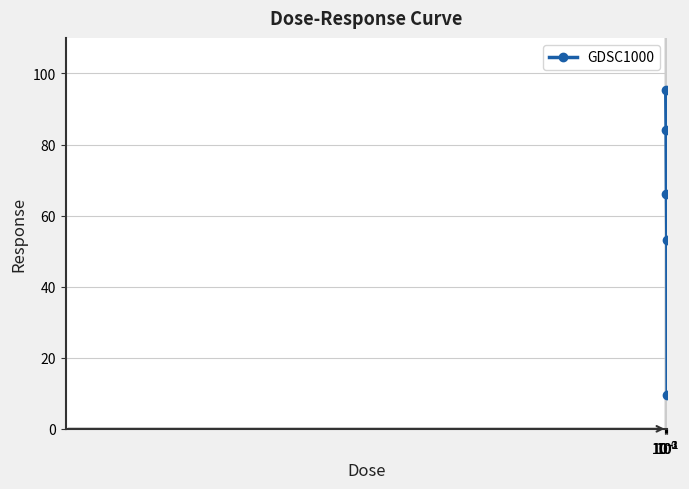

What is the difference between the maximum and minimum values?

85.8